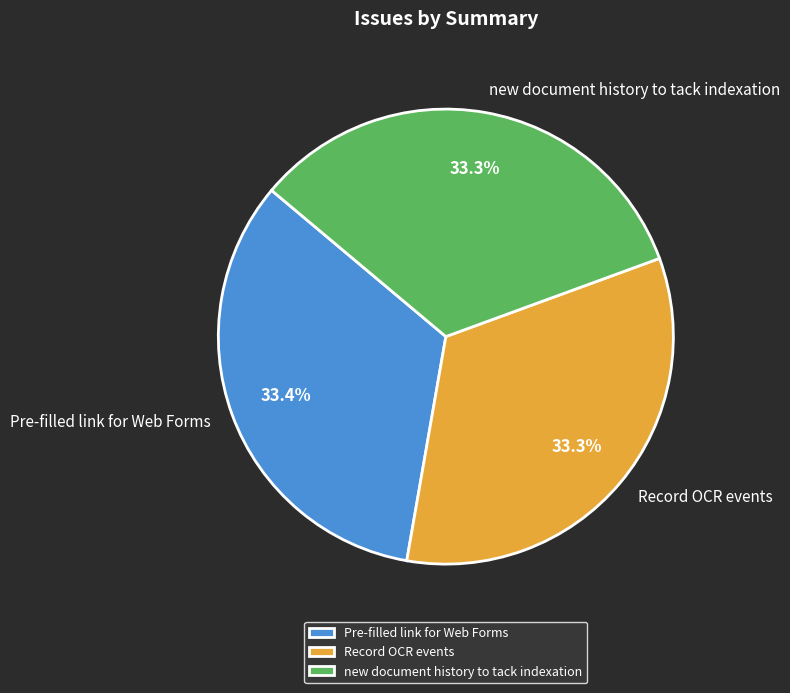

Is it true that Record OCR events is 33% of the pie?

True